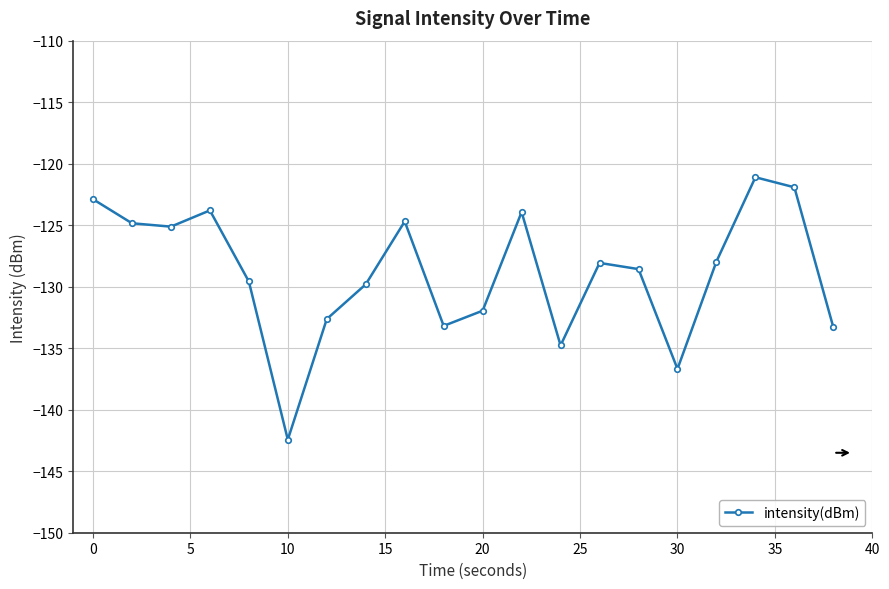

What is the value of the 13th point from the left?

-134.8